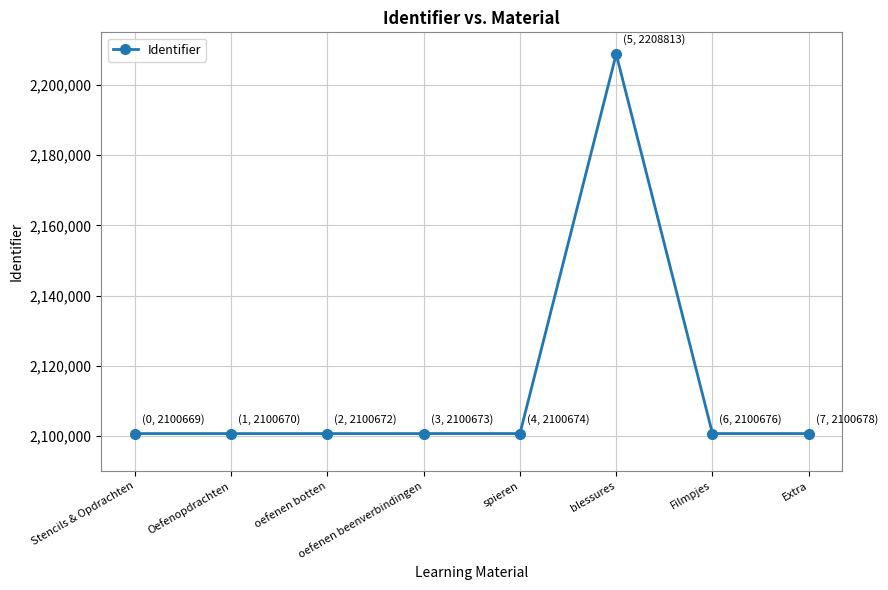

What is the label of the 4th point from the left?

oefenen beenverbindingen